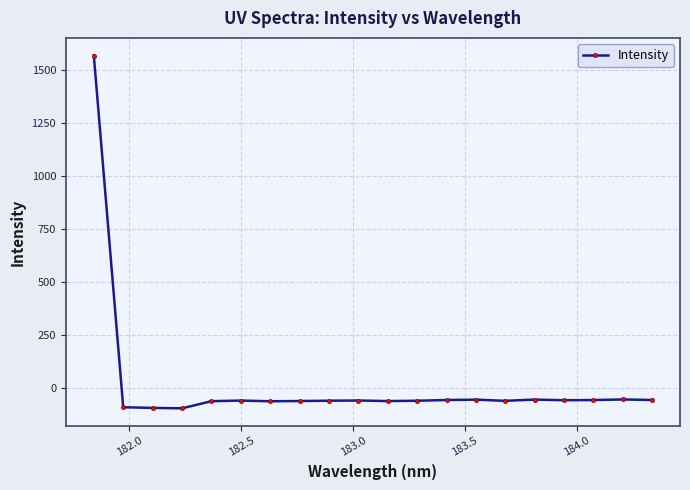

Does the chart have visible grid lines?

Yes